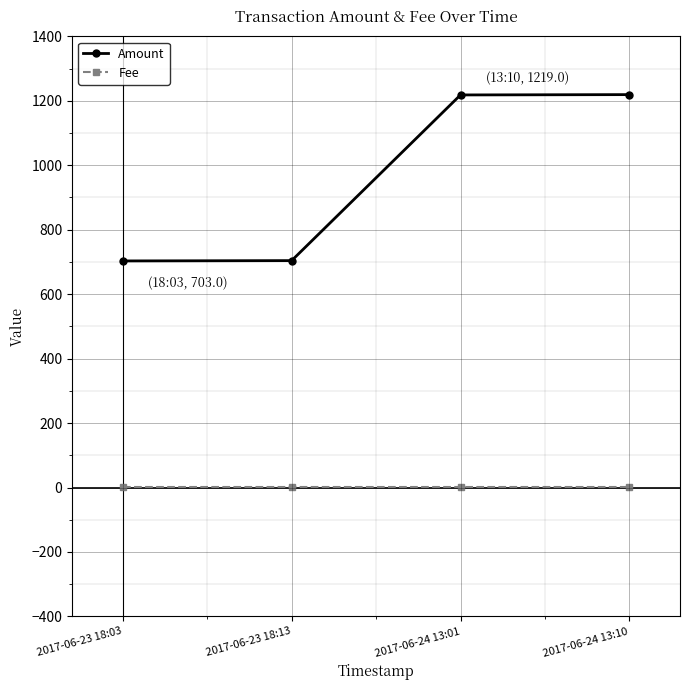

Rank the series at 2017-06-23 18:13 from highest to lowest value.

Amount, Fee